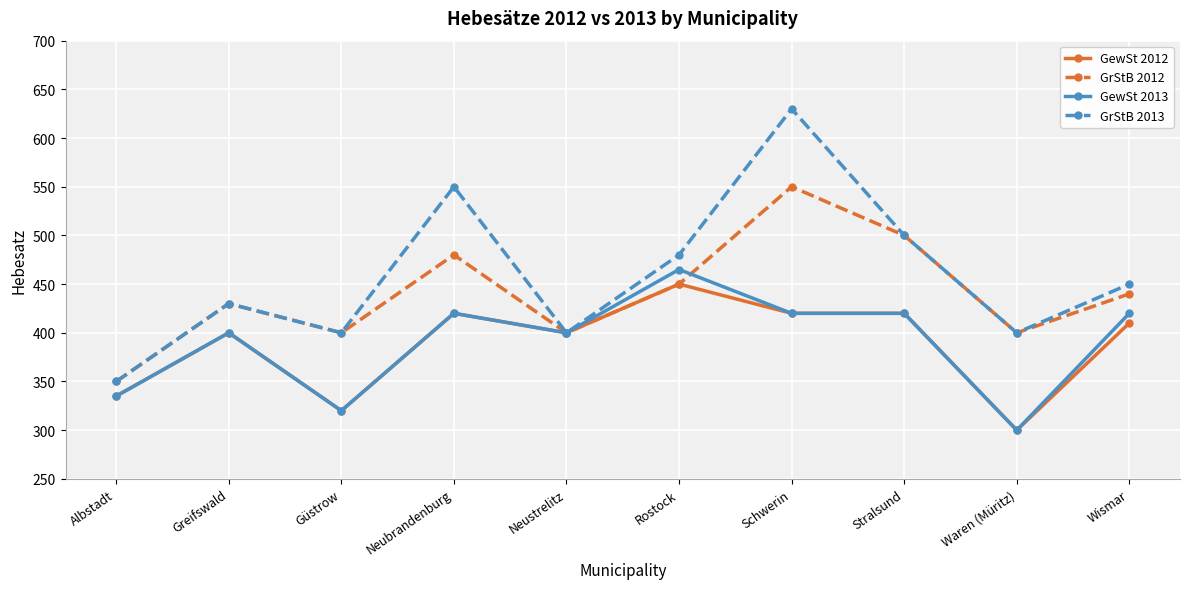

What are all the series names shown in the legend?

GewSt 2012, GrStB 2012, GewSt 2013, GrStB 2013